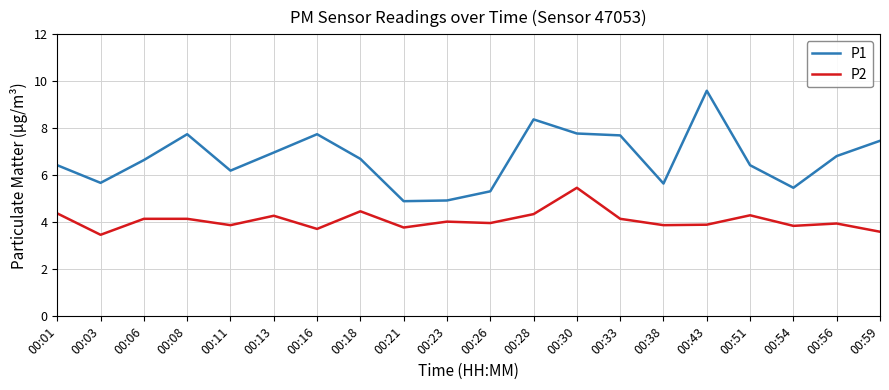

True or false: P1 and P2 intersect in this chart.

False